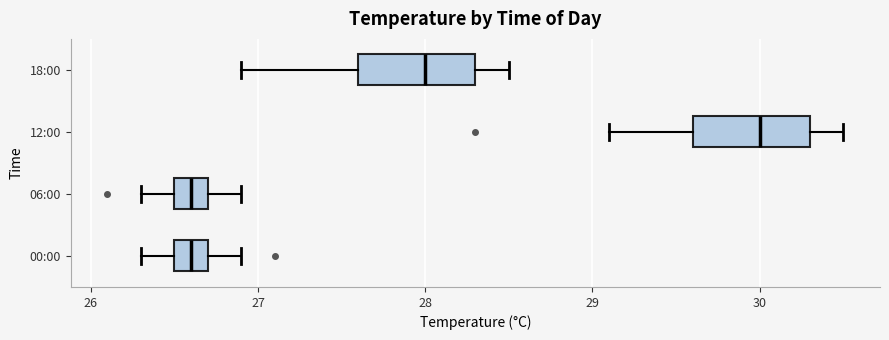

Reading bottom to top, transcribe this box plot: for each box, give where its median line is, the range the box spans, and where its two whiskers end, as read against the x-axis. The values are not printed on the chart, so give them approximately, as read against the axis.

00:00: median 26.6, box 26.5 to 26.7, whiskers 26.3 to 26.9
06:00: median 26.6, box 26.5 to 26.7, whiskers 26.3 to 26.9
12:00: median 30.0, box 29.6 to 30.3, whiskers 29.1 to 30.5
18:00: median 28.0, box 27.6 to 28.3, whiskers 26.9 to 28.5